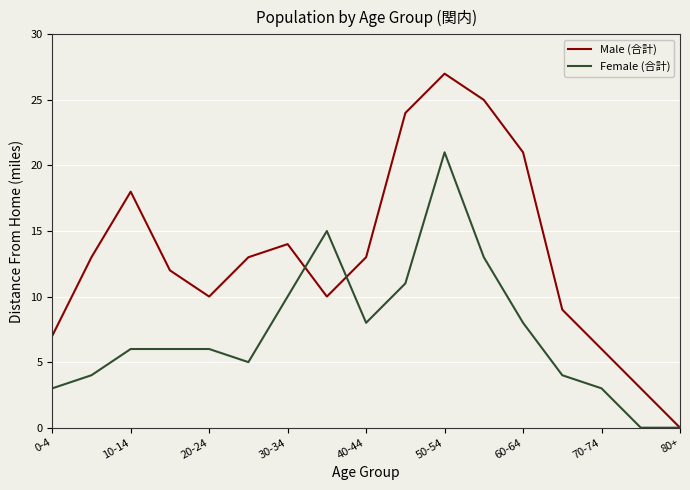

Which series has the largest range (max minus min)?

Male (合計)